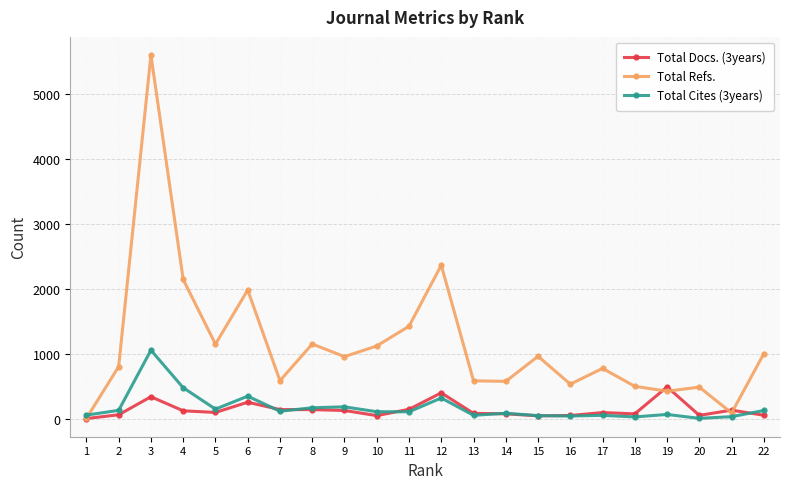

Which series has the largest range (max minus min)?

Total Refs.